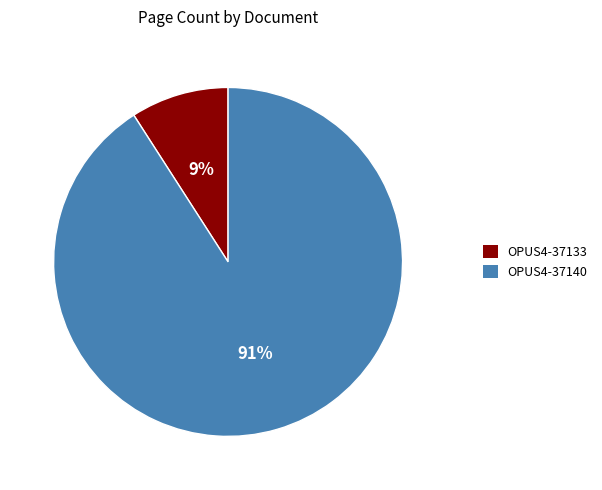

Which has a higher value, OPUS4-37140 or OPUS4-37133?

OPUS4-37140